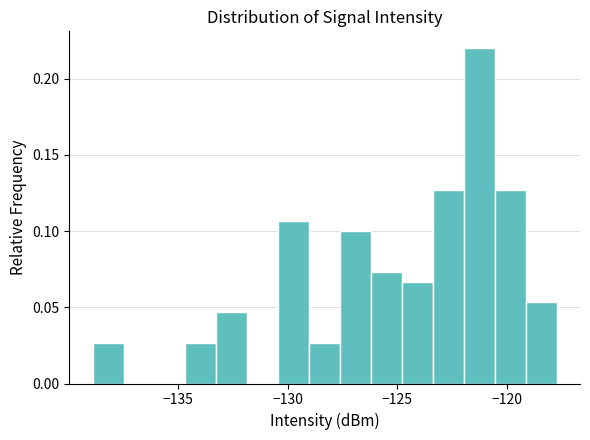

Read against the x-axis, roughly where is the centre of the tallest bar?

-121.0